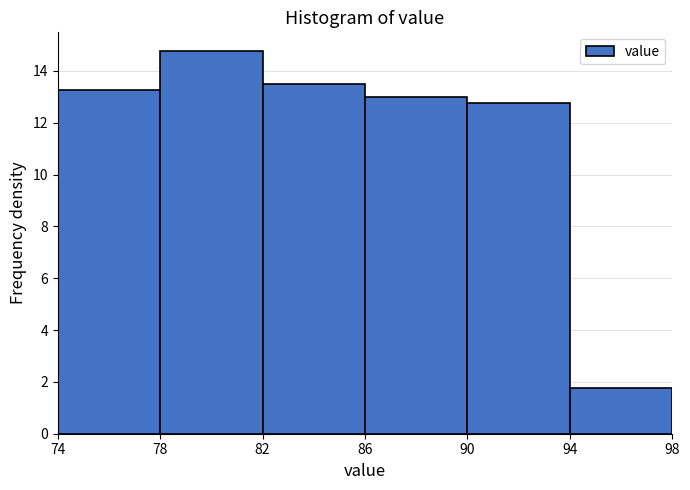

What is the height of the bar covering 78 to 82 on the x-axis? The values are not printed on the chart, so give them approximately, as read against the axis.

14.8